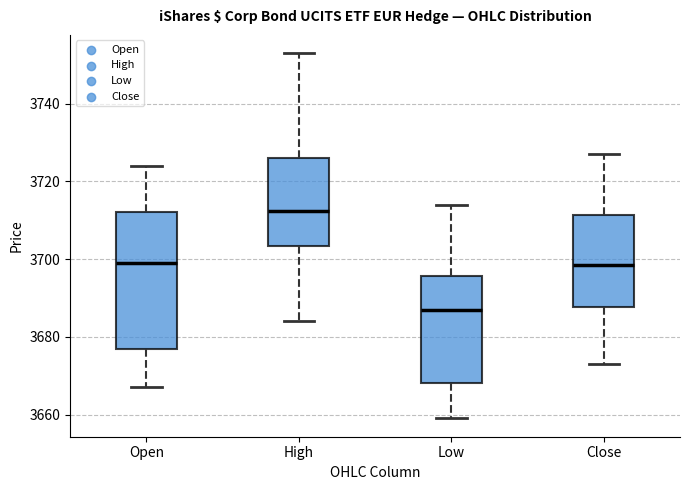

Reading left to right, read every box against the y-axis: the position of its median line, the range the box covers, and the ends of its whiskers. The values are not printed on the chart, so give them approximately, as read against the axis.

Open: median 3700, box 3676 to 3712, whiskers 3668 to 3724
High: median 3712, box 3704 to 3726, whiskers 3684 to 3754
Low: median 3688, box 3668 to 3696, whiskers 3660 to 3714
Close: median 3698, box 3688 to 3712, whiskers 3674 to 3728